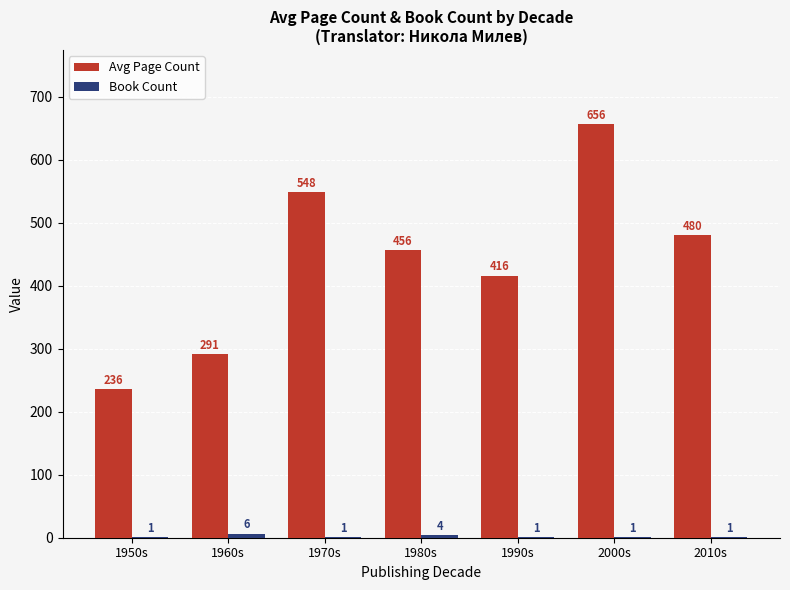

Which series has the largest total across all categories?

Avg Page Count